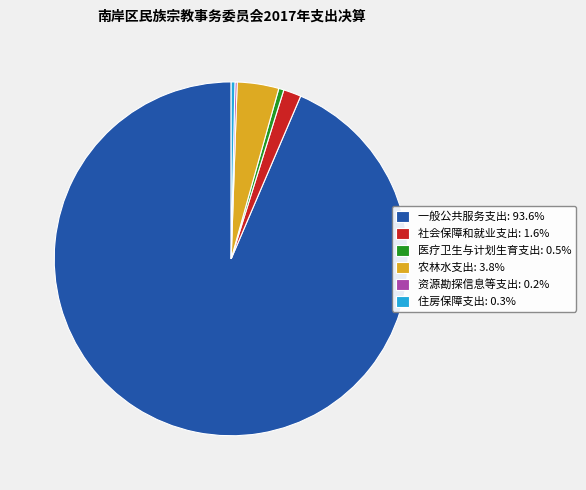

Is there any slice that represents more than half of the pie?

Yes